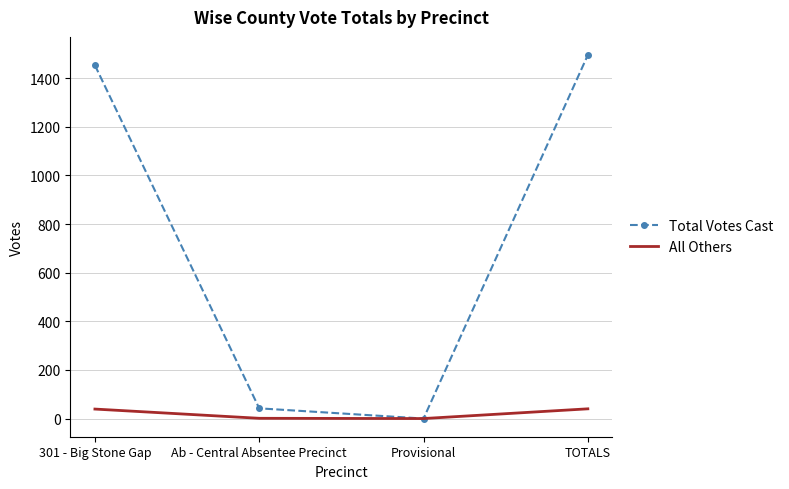

List the series in order of their peak value, highest first.

Total Votes Cast, All Others